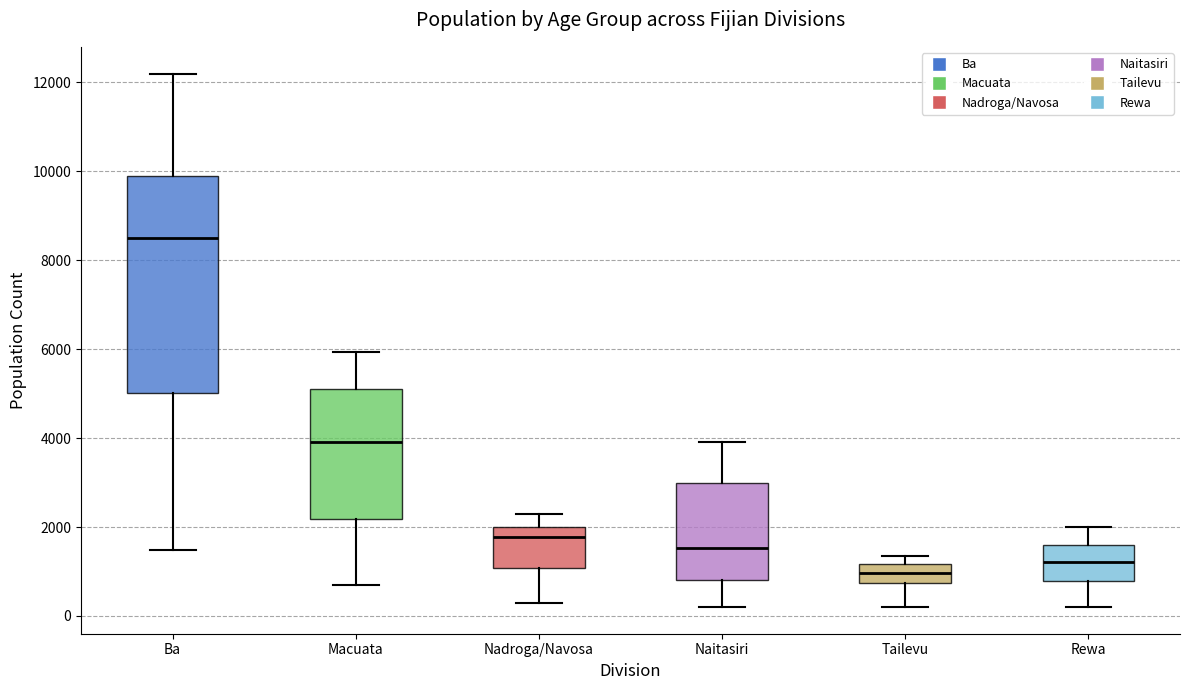

Comparing the boxes themselves (not the whiskers), which one is the tallest?

Ba